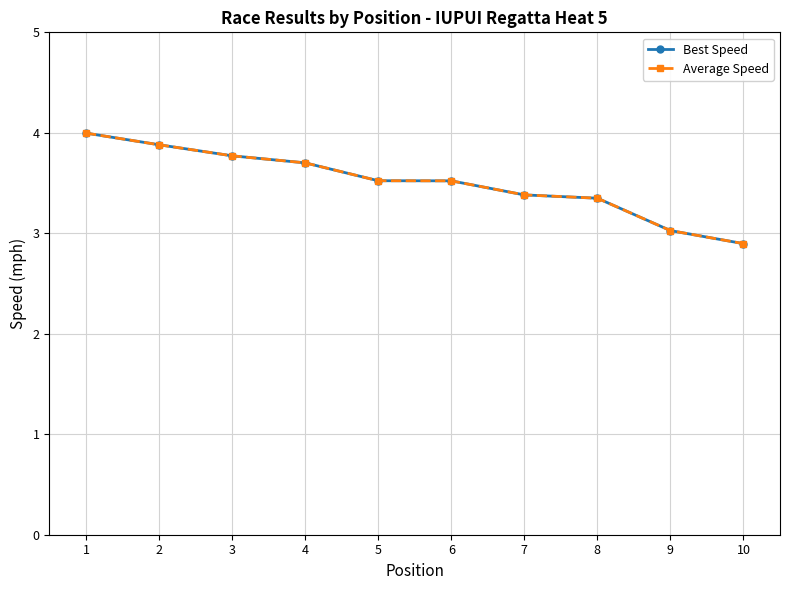

True or false: Best Speed and Average Speed cross at least once.

False